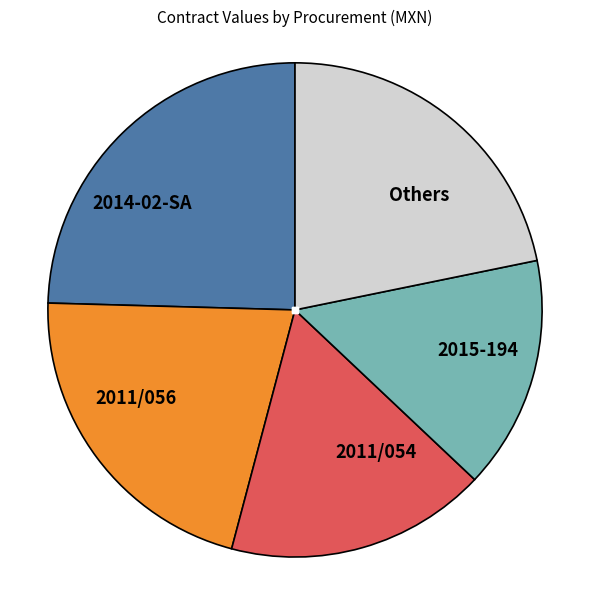

Which has a higher value, 2015-194 or 2014-02-SA?

2014-02-SA